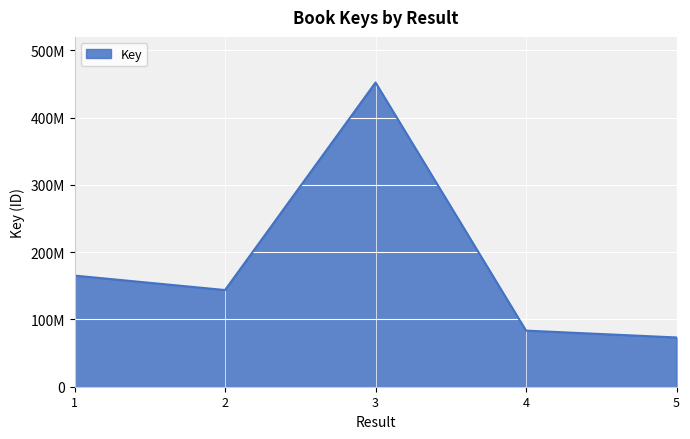

Which category has the highest value across all series?

3